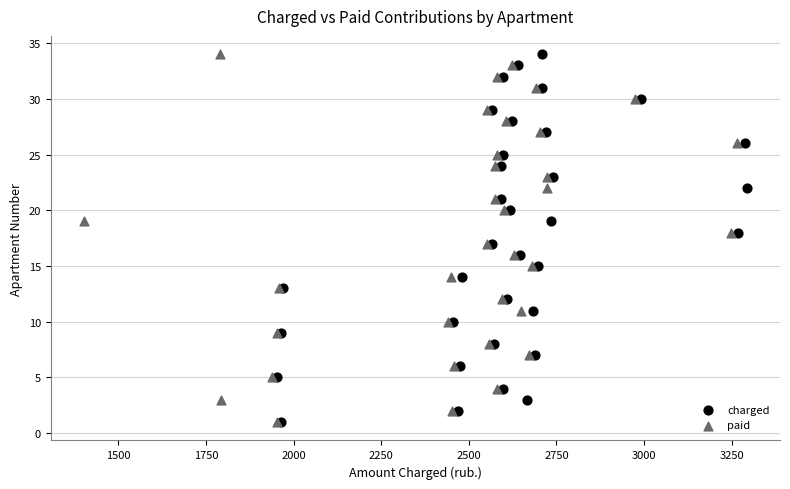

What are all the series names shown in the legend?

charged, paid